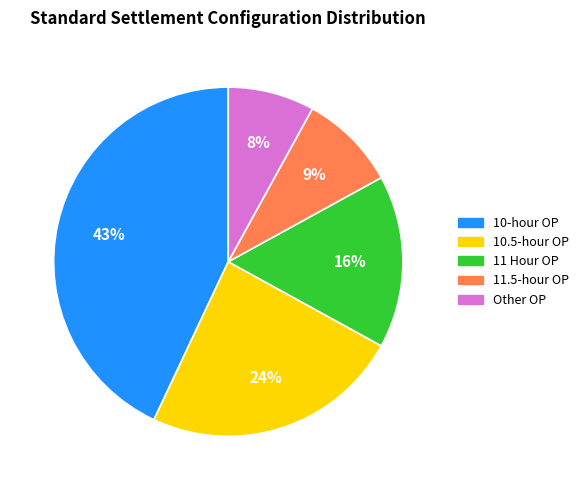

Which slice is the smallest?

Other OP